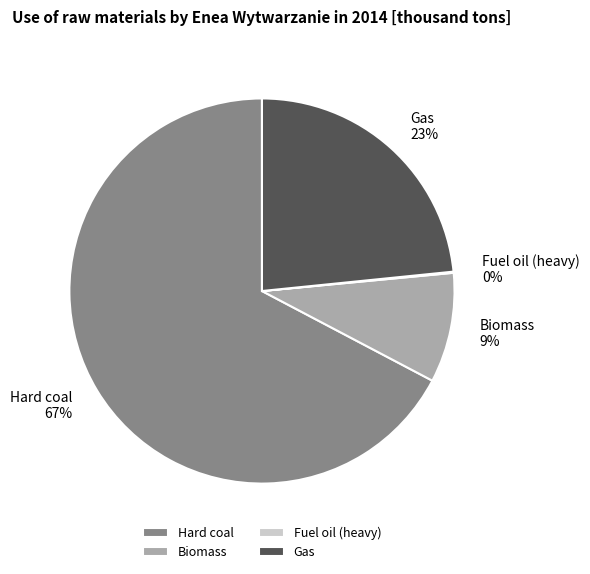

Between Gas and Hard coal, which is larger?

Hard coal